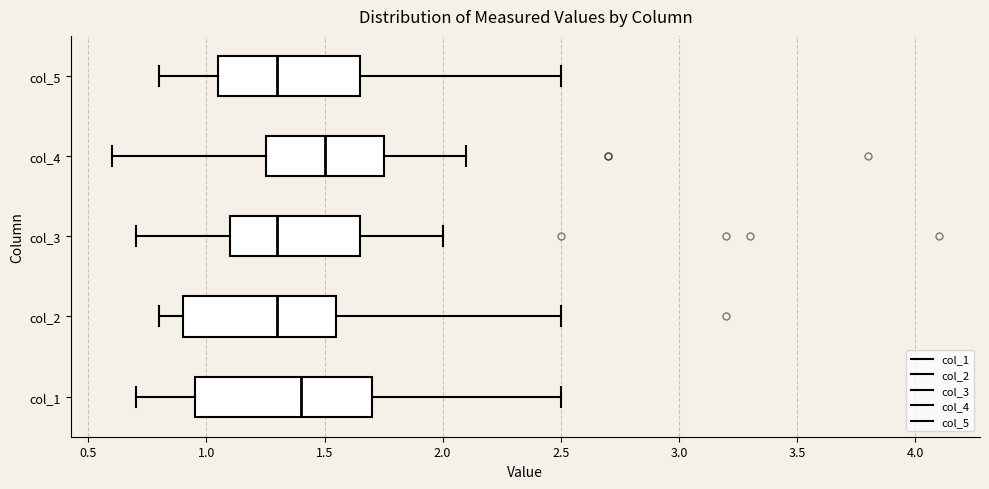

Where does the right whisker of the box for col_5 end on the x-axis? The values are not printed on the chart, so give them approximately, as read against the axis.

2.50